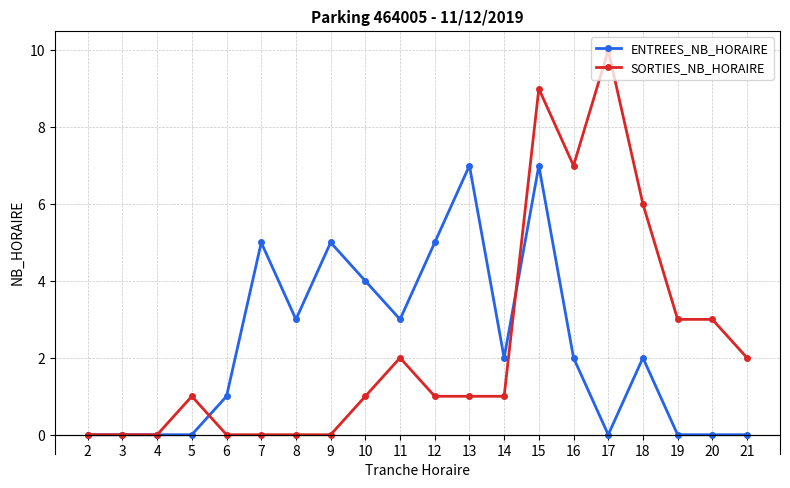

Where does the ENTREES_NB_HORAIRE series first go above 2?

7